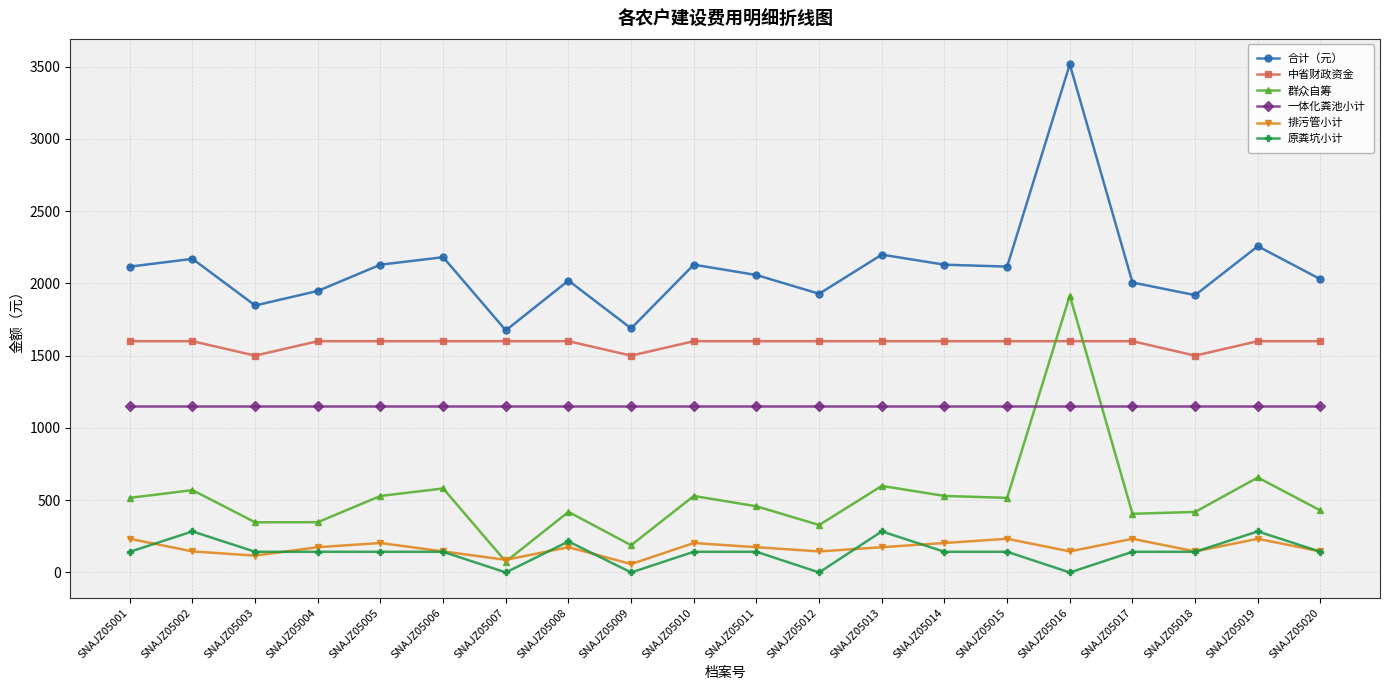

What is the value of the 合计（元） point at the 6th from the left?

2181.2